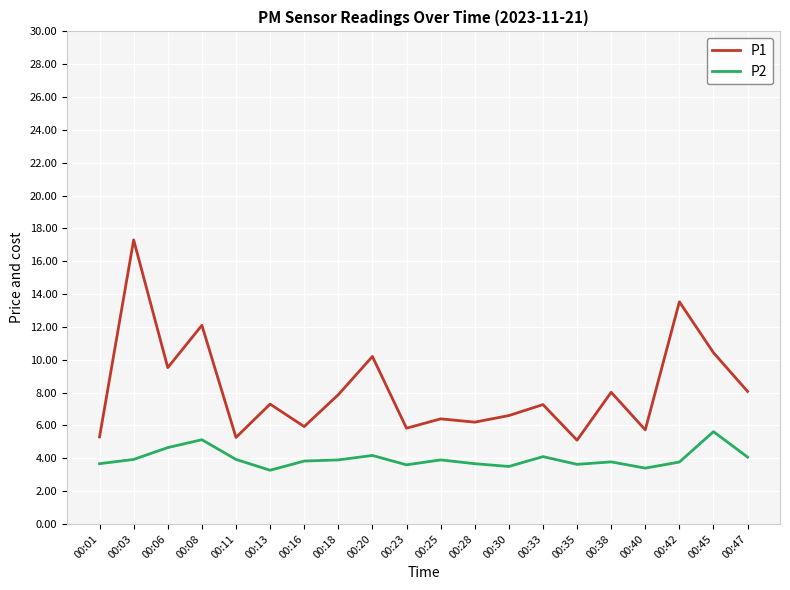

Is the value of P1 at 00:23 greater than the value of P2 at 00:01?

Yes